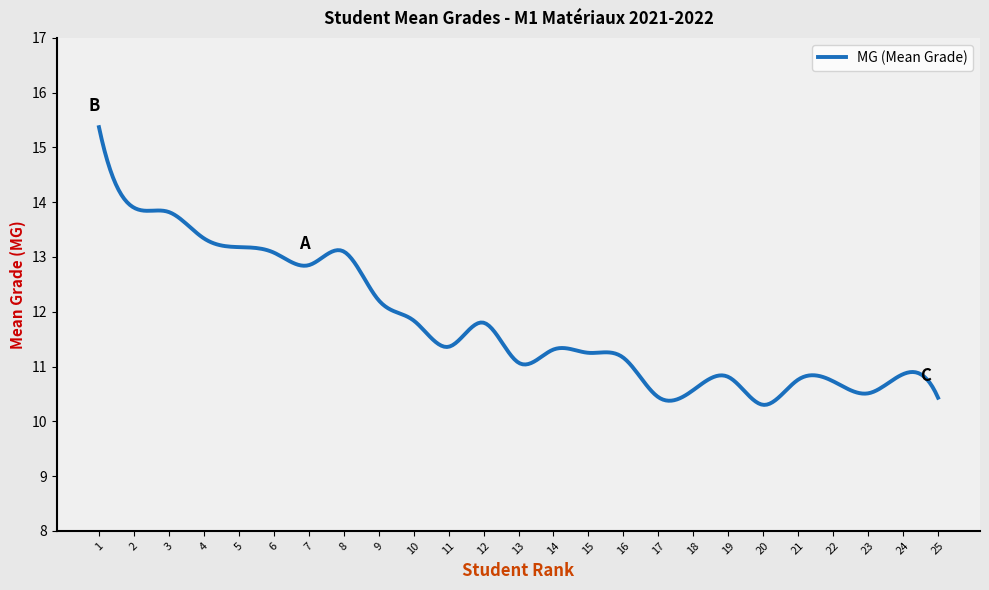

What is the difference between the maximum and minimum values?

5.1